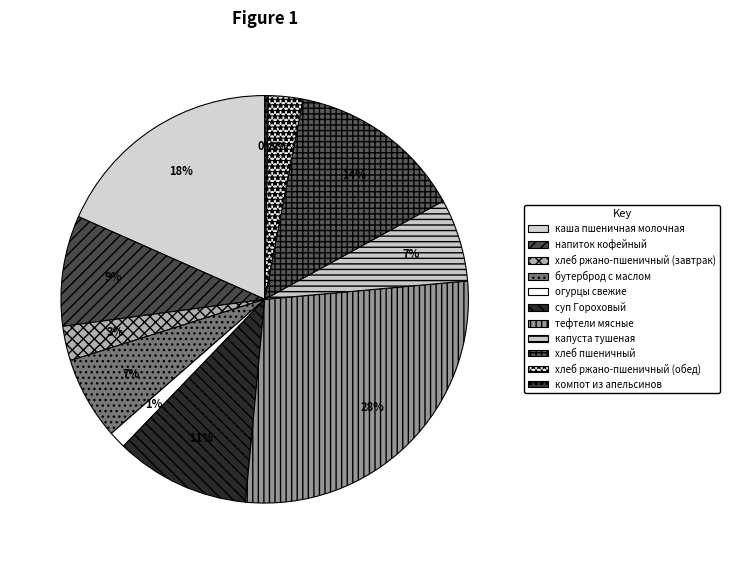

What percentage do напиток кофейный and огурцы свежие together represent?

10.1%